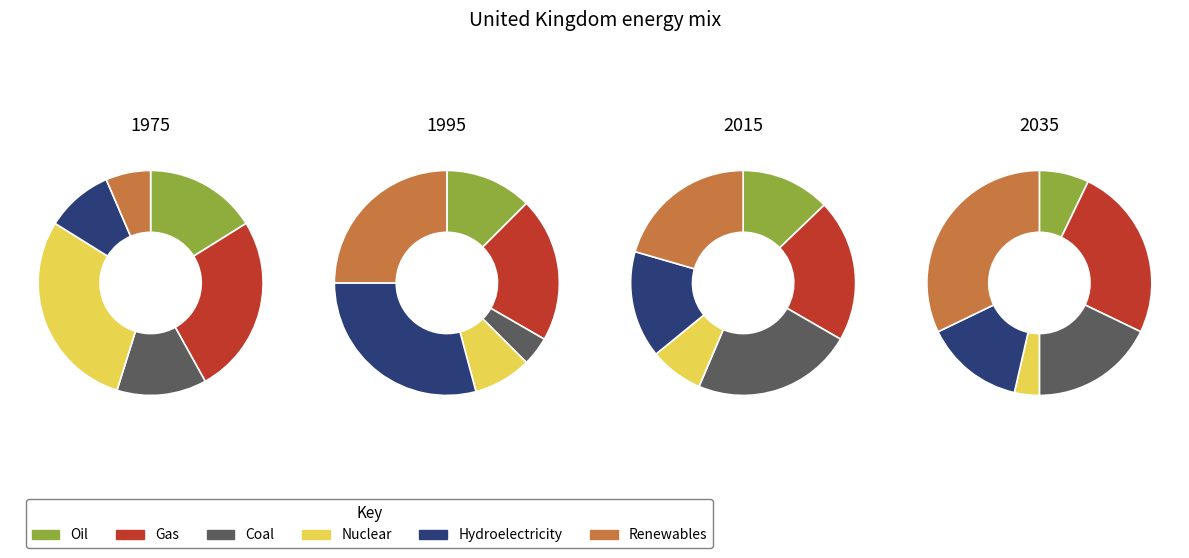

Is there a majority slice in this chart?

No